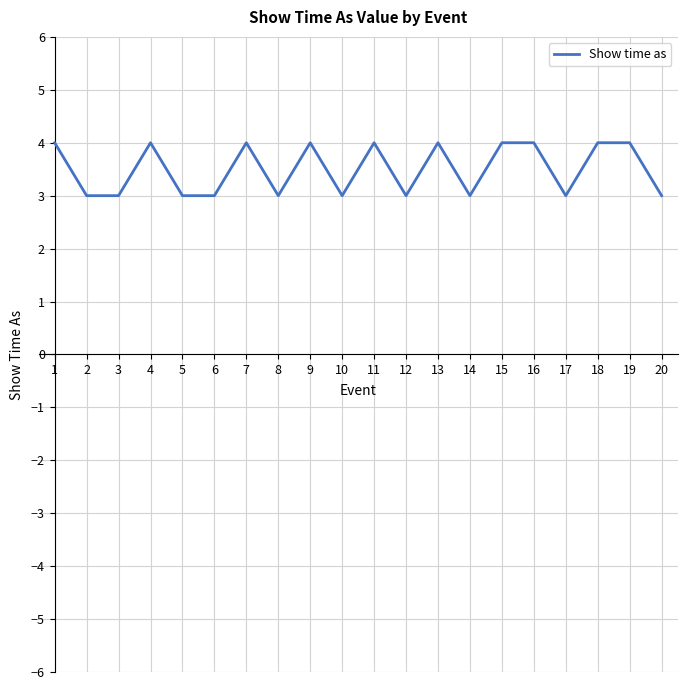

Reading left to right, transcribe all the data shown in this chart.

4	3	3	4	3	3	4	3	4	3	4	3	4	3	4	4	3	4	4	3